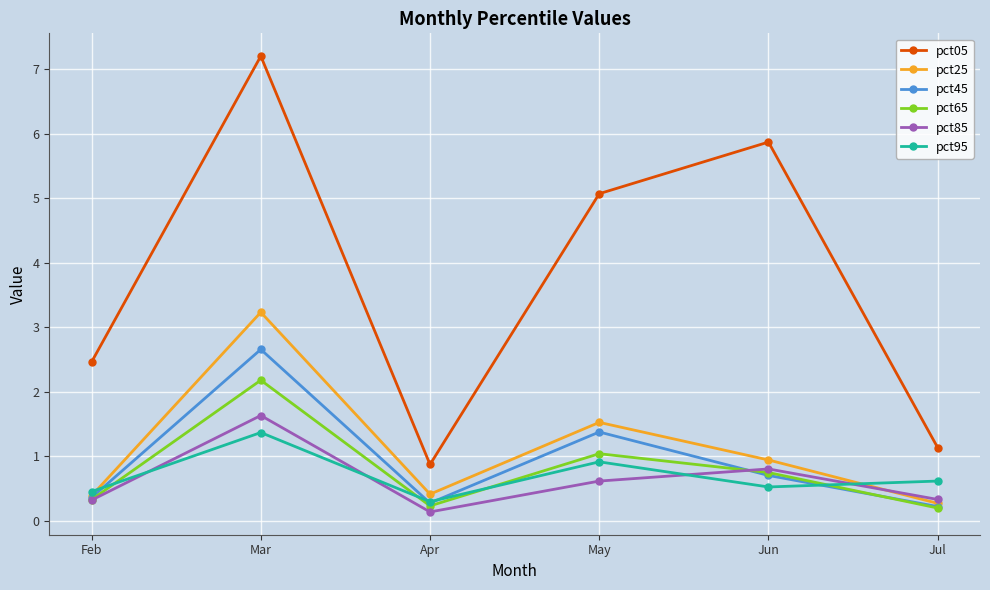

Rank the series by their maximum value, from lowest to highest.

pct95, pct85, pct65, pct45, pct25, pct05